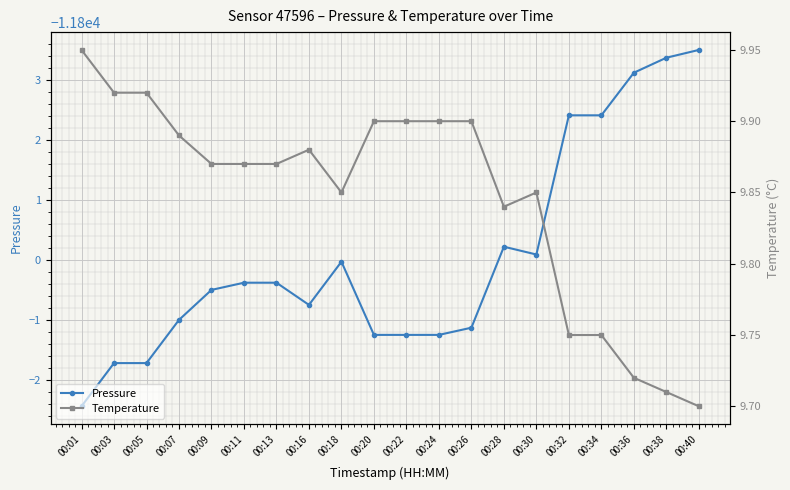

At which category does Temperature reach its first local valley?

00:18